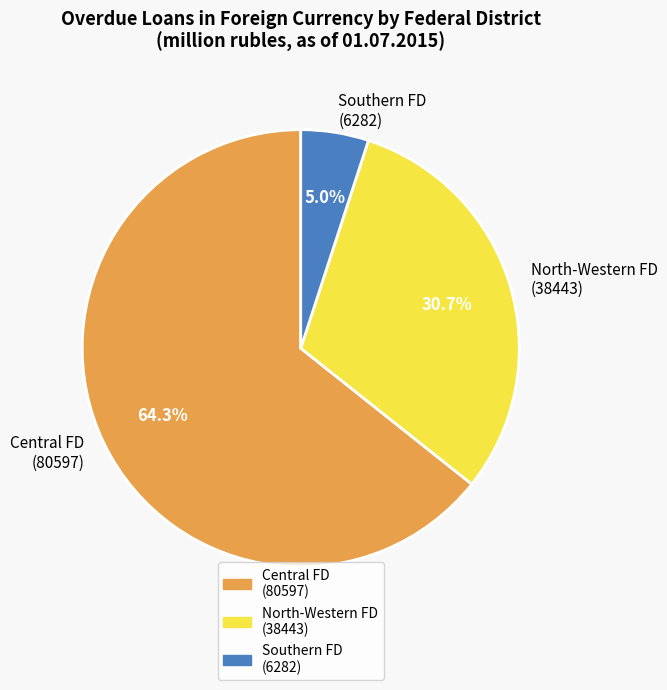

Is there any slice that represents more than half of the pie?

Yes